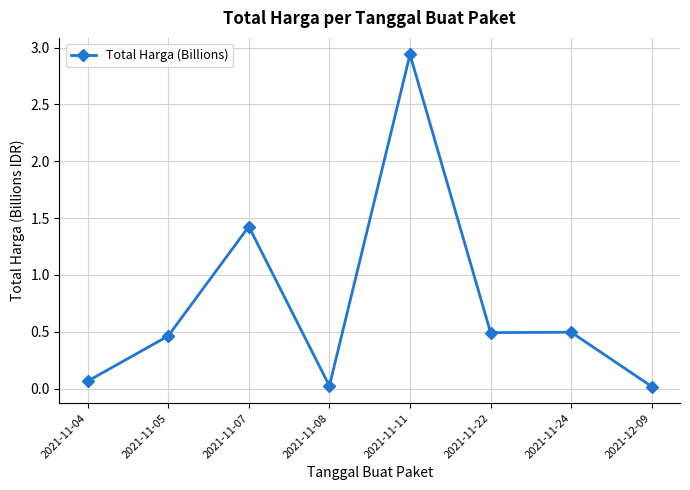

What is the average value?

0.7